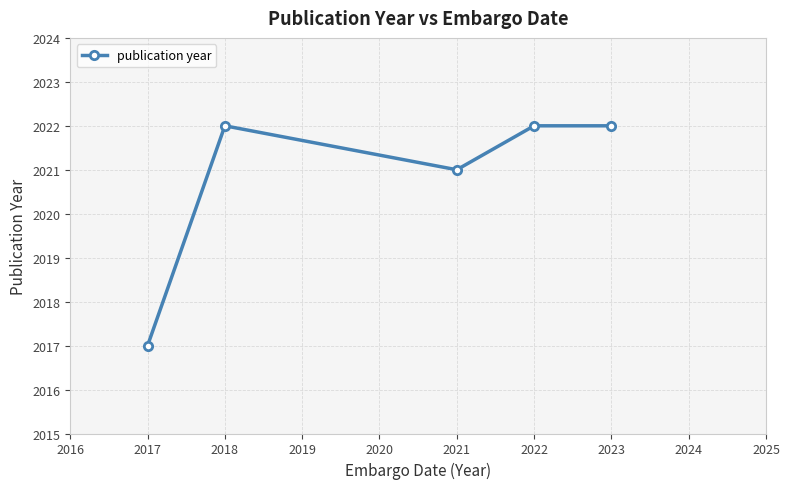

What is the value of the 5th point from the left?

2022